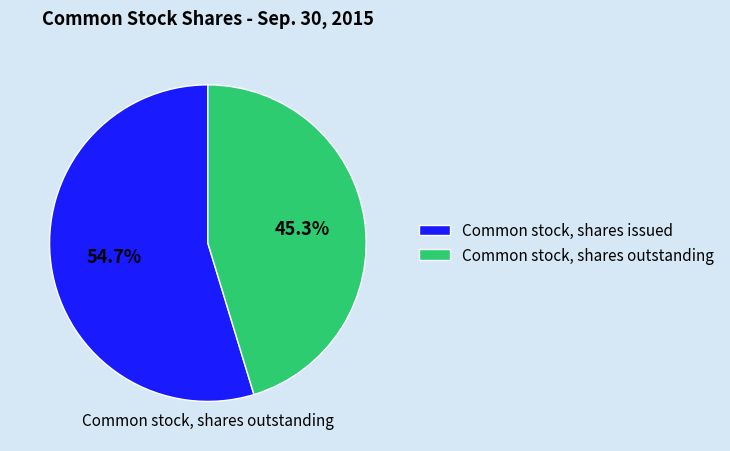

To the nearest percent, what is the difference between the largest and smallest slice percentages?

9%